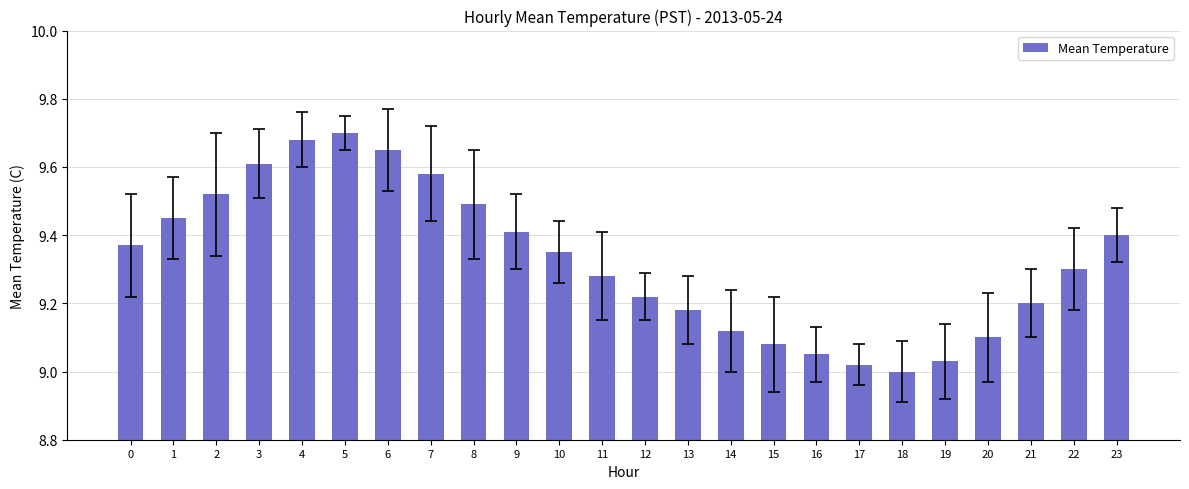

Rank the categories by value from highest to lowest.

5, 4, 6, 3, 7, 2, 8, 1, 9, 23, 0, 10, 22, 11, 12, 21, 13, 14, 20, 15, 16, 19, 17, 18